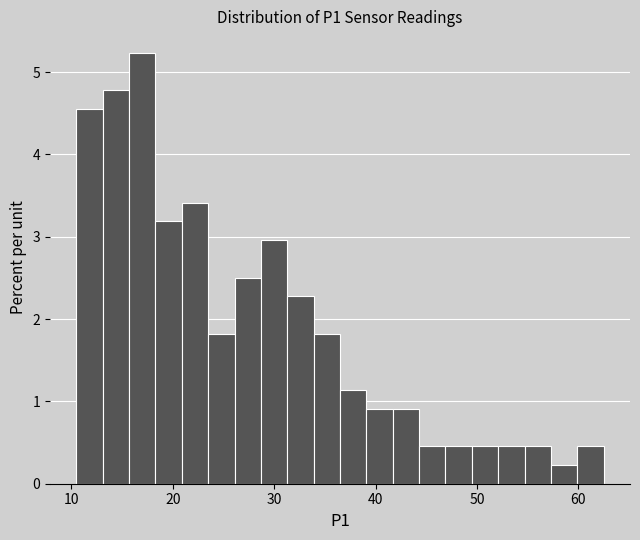

Read against the x-axis, roughly where is the centre of the tallest bar?

17